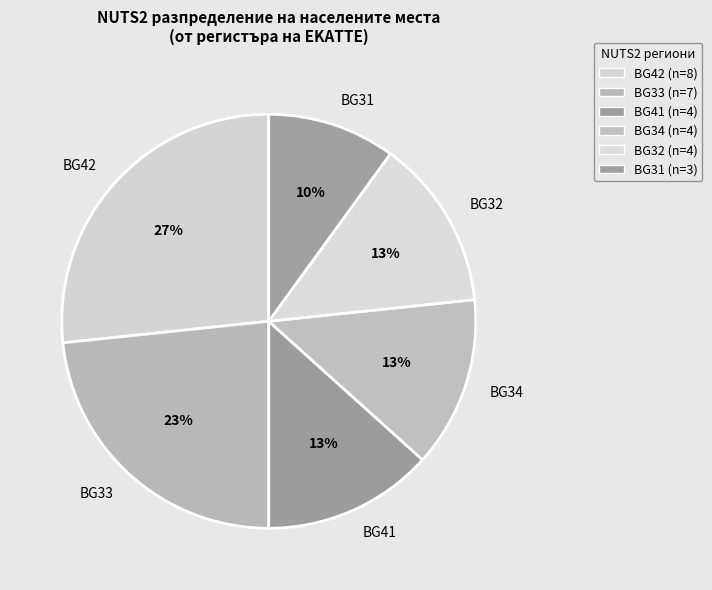

What percentage is the BG41 slice, to the nearest percent?

13%